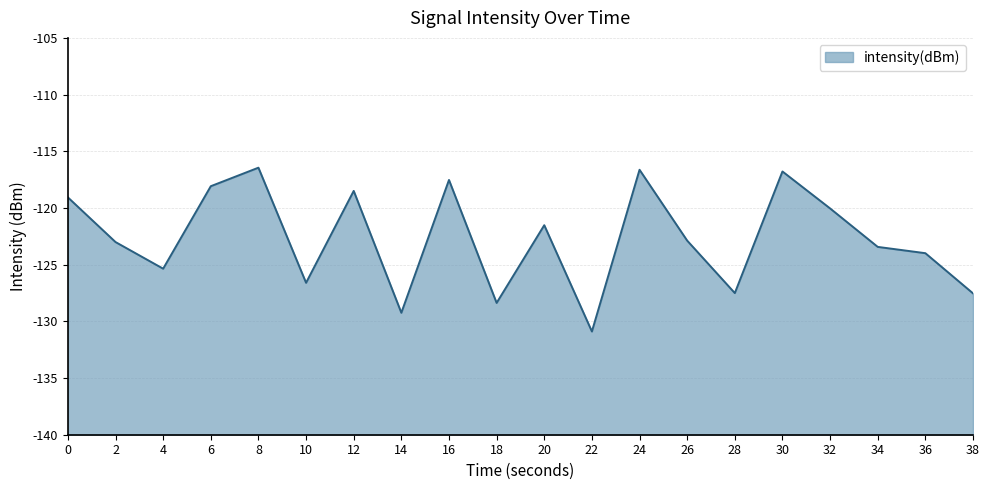

Read the value at 26.

-122.9